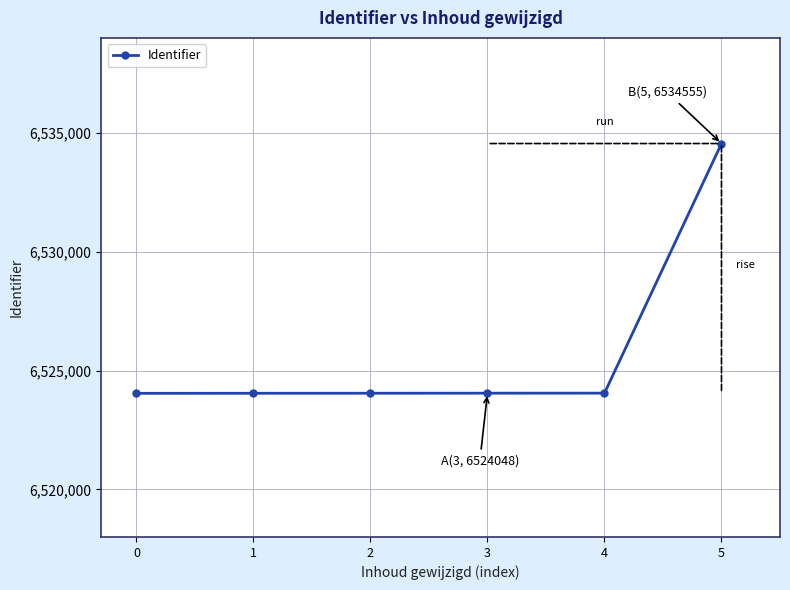

What is the sum of all values?

39154795